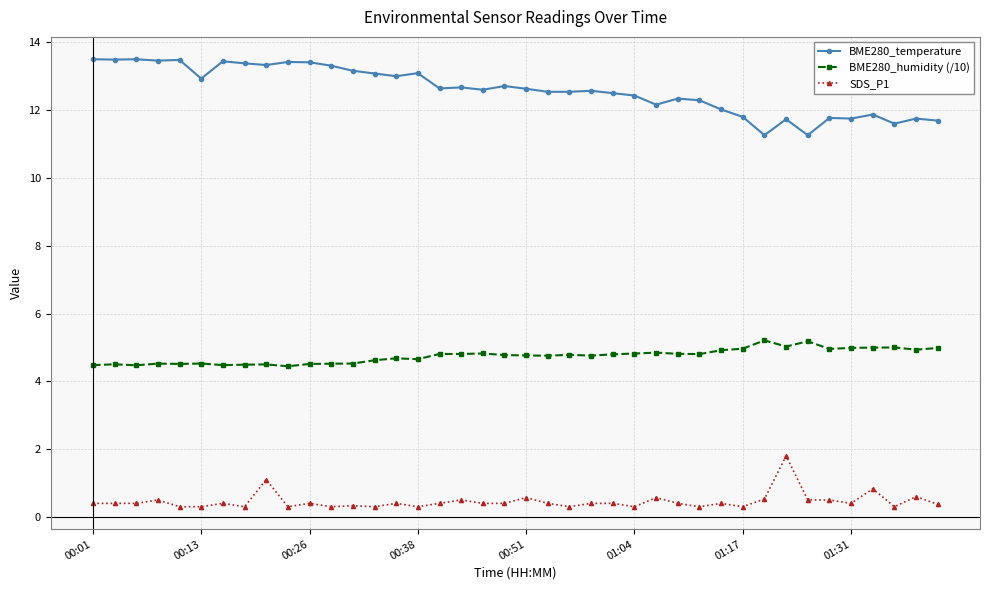

True or false: BME280_humidity (/10) and SDS_P1 intersect in this chart.

False